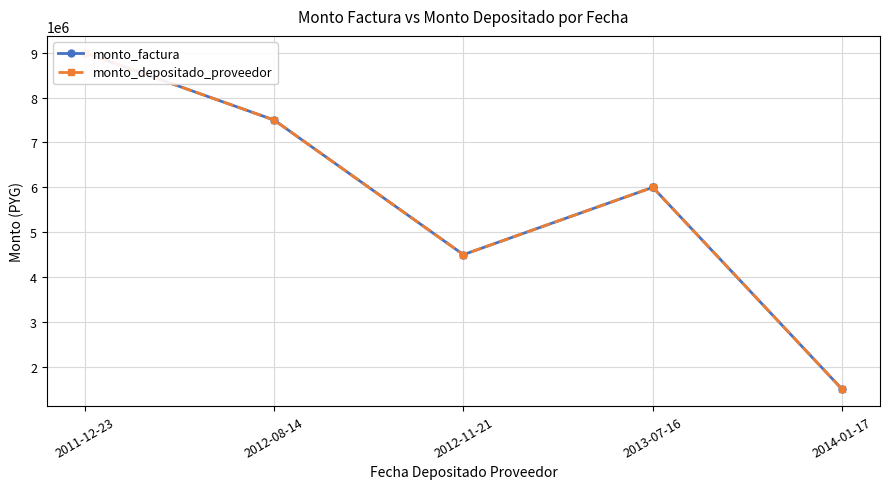

True or false: monto_depositado_proveedor and monto_factura intersect in this chart.

False